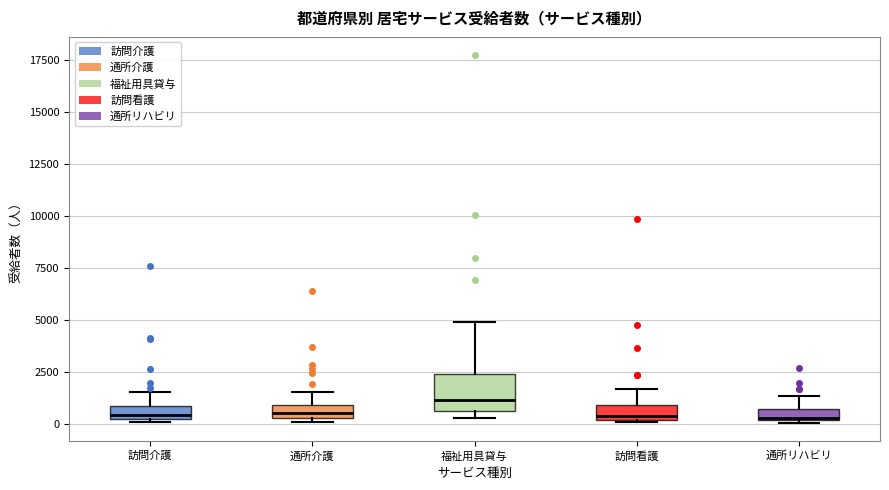

Which box's median line is the highest?

福祉用具貸与